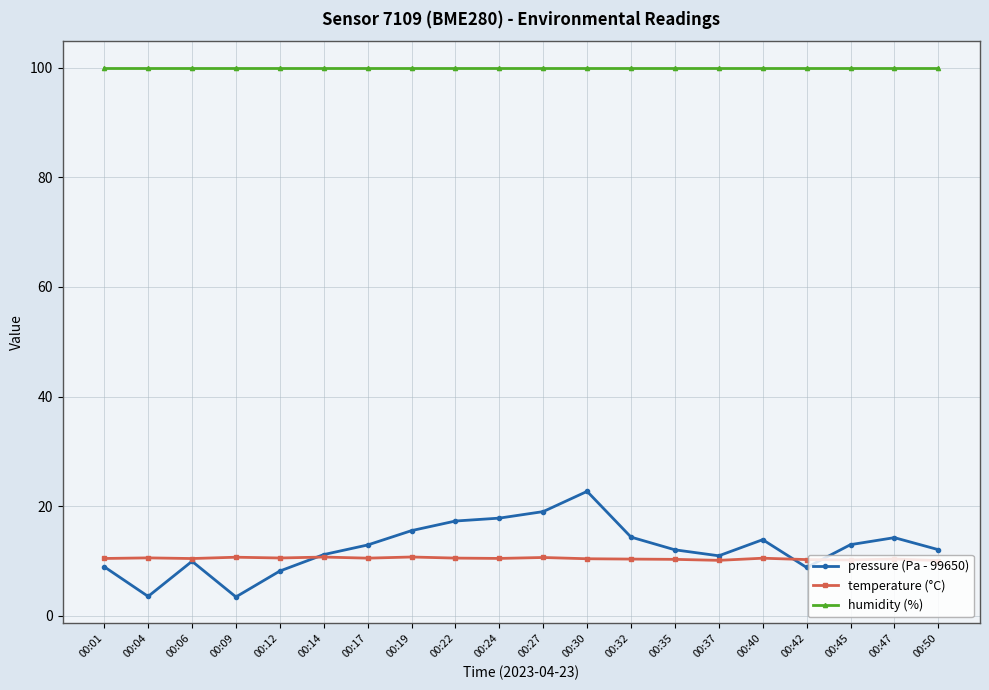

Which series has the widest spread of values?

pressure (Pa - 99650)